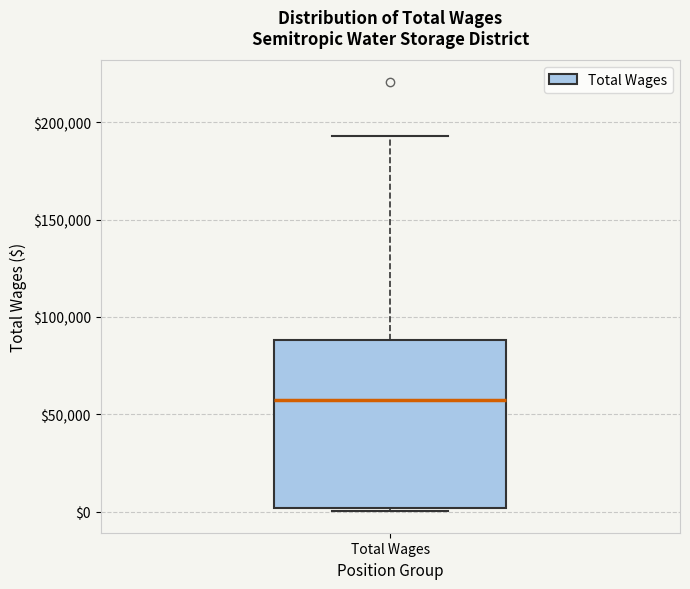

Transcribe this box plot: give where the median line is, the range the box spans, and where the two whiskers end, as read against the y-axis. The values are not printed on the chart, so give them approximately, as read against the axis.

median 55000, box 0 to 90000, whiskers 0 to 195000